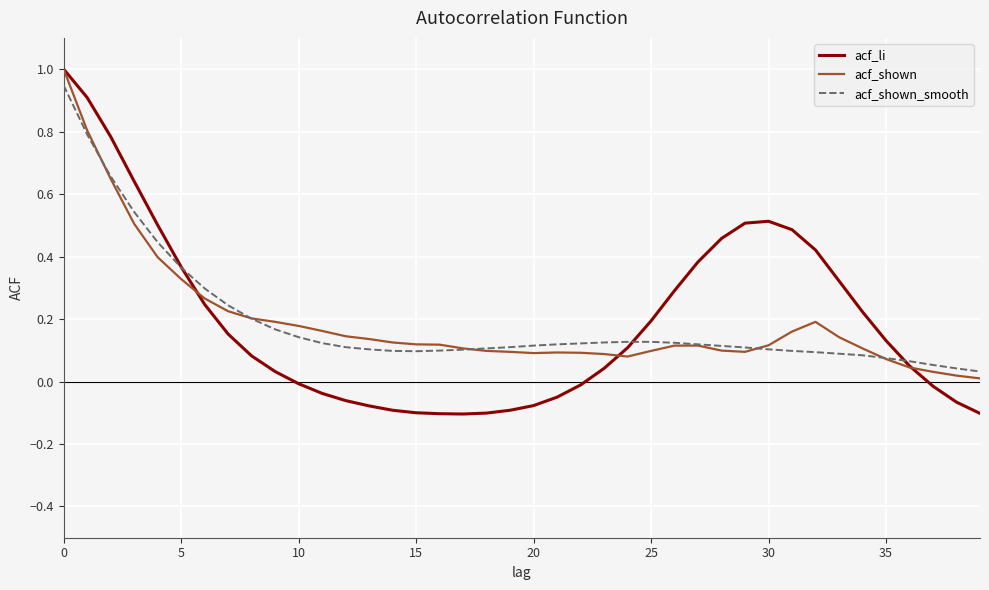

Which series has the widest spread of values?

acf_li